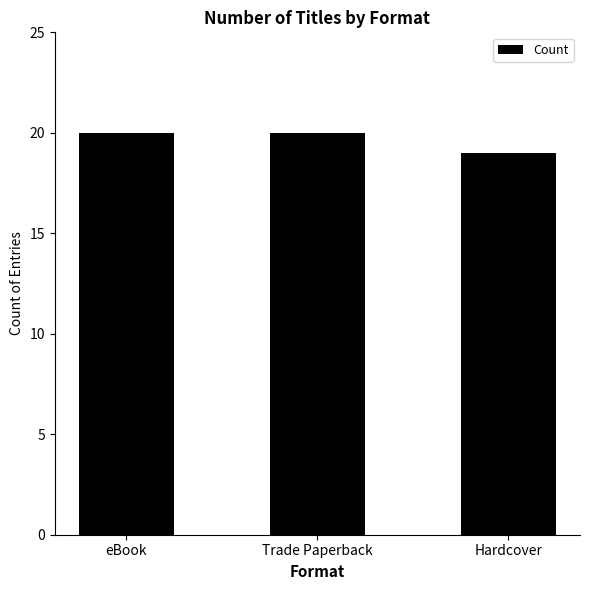

What is the average value?

20